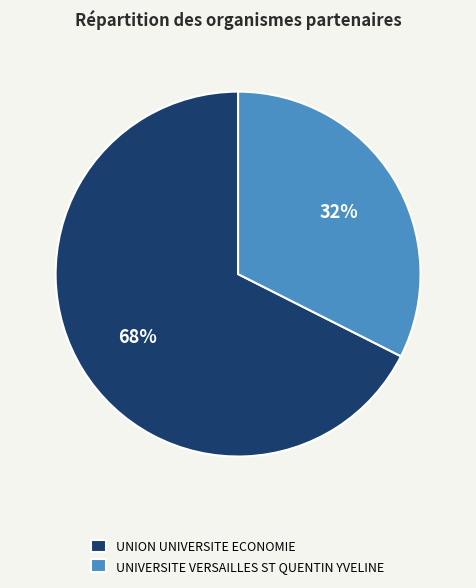

Which category has the biggest portion of the pie?

UNION UNIVERSITE ECONOMIE